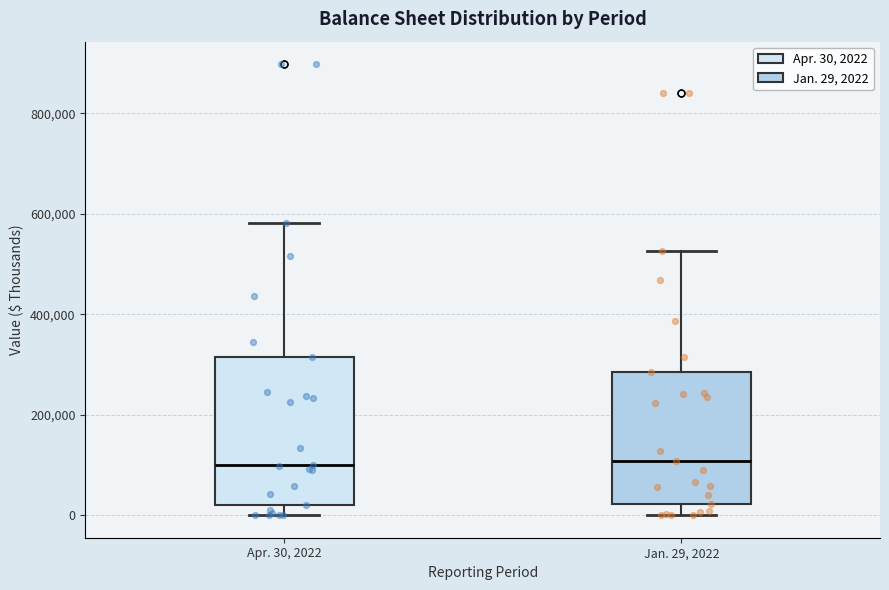

Comparing the boxes themselves (not the whiskers), which one is the tallest?

Apr. 30, 2022